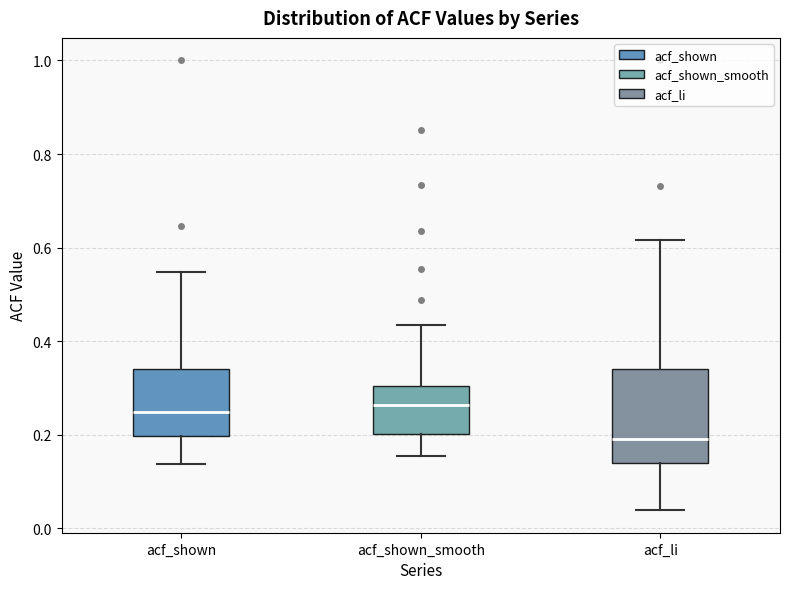

Comparing the boxes themselves (not the whiskers), which one is the tallest?

acf_li